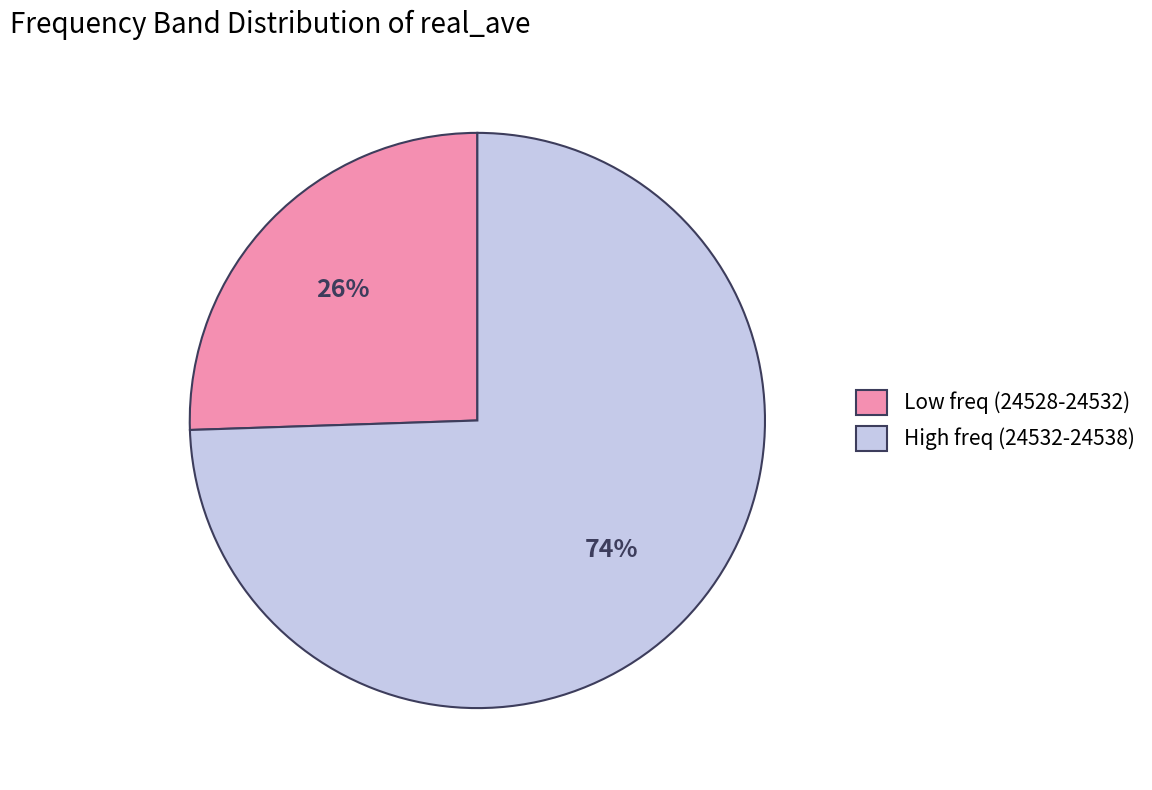

Is there a majority slice in this chart?

Yes